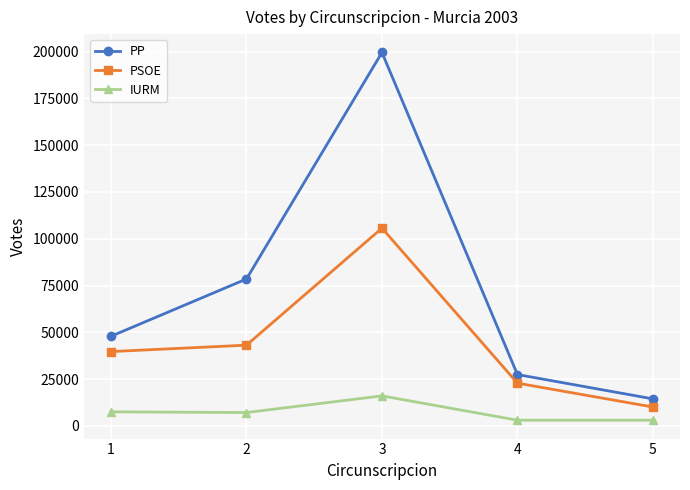

List the labels in order of PP value, smallest first.

5, 4, 1, 2, 3